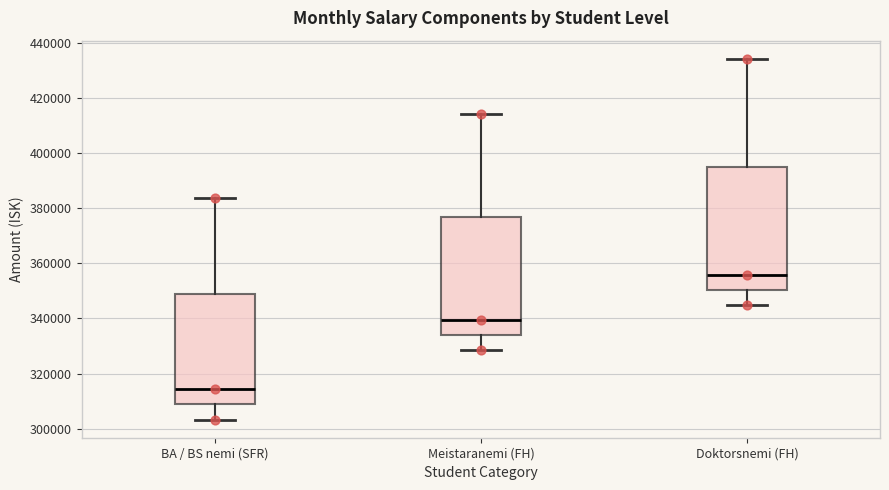

Where does the median line of the box for BA / BS nemi (SFR) sit on the y-axis? The values are not printed on the chart, so give them approximately, as read against the axis.

314000